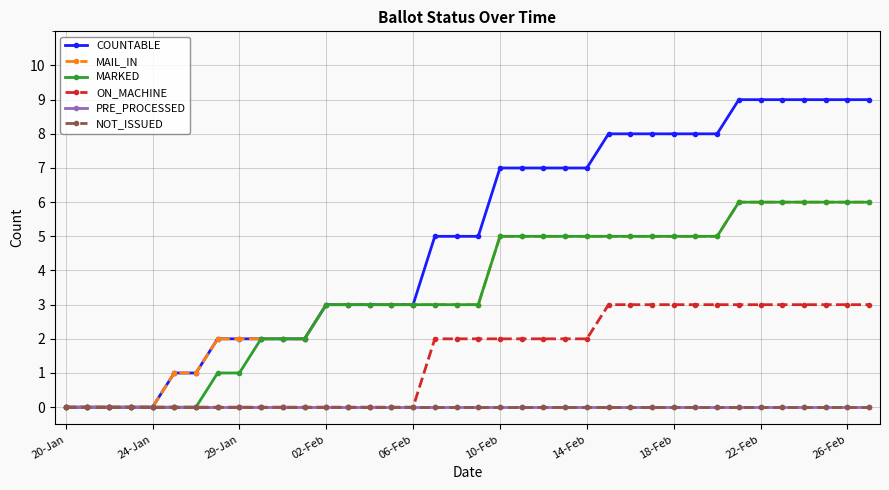

True or false: MAIL_IN has more than 0 interior local peaks.

False